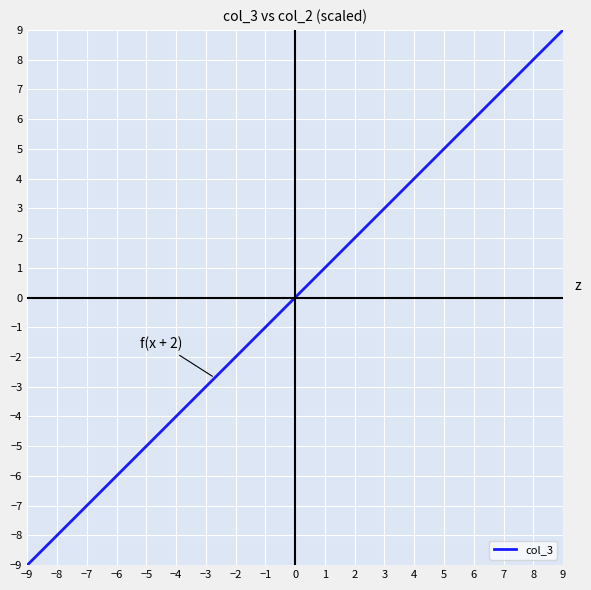

What is the maximum value shown in the chart?

9.0